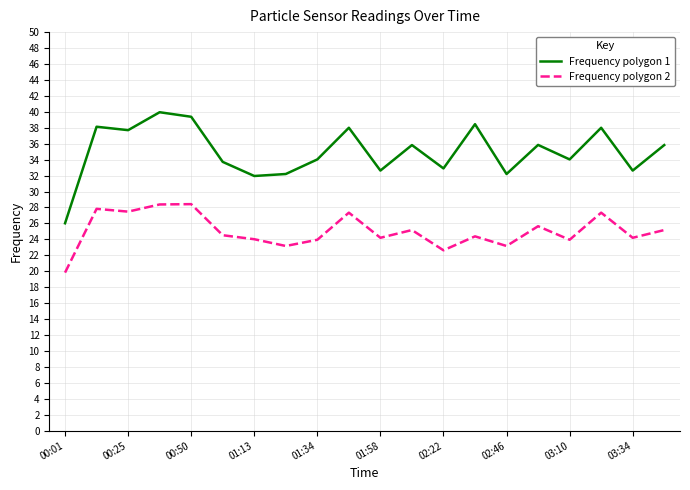

True or false: Frequency polygon 1 and Frequency polygon 2 intersect in this chart.

False